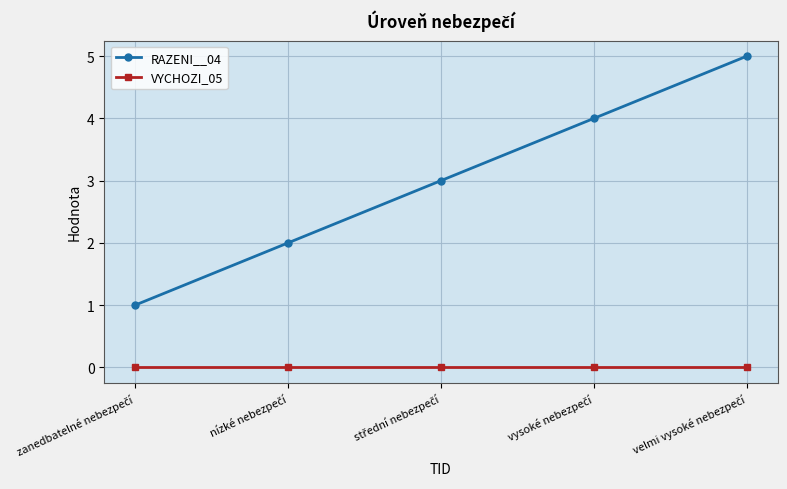

List the series in order of their peak value, highest first.

RAZENI__04, VYCHOZI_05